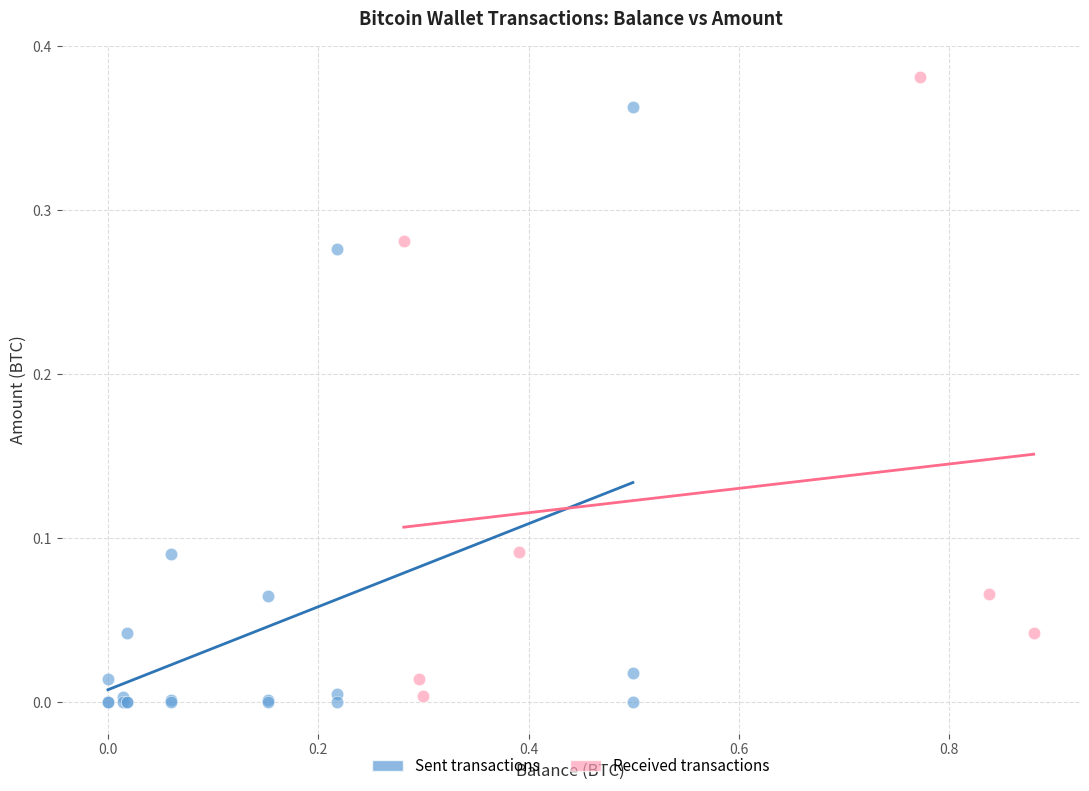

Which series reaches the maximum Y coordinate?

Received transactions